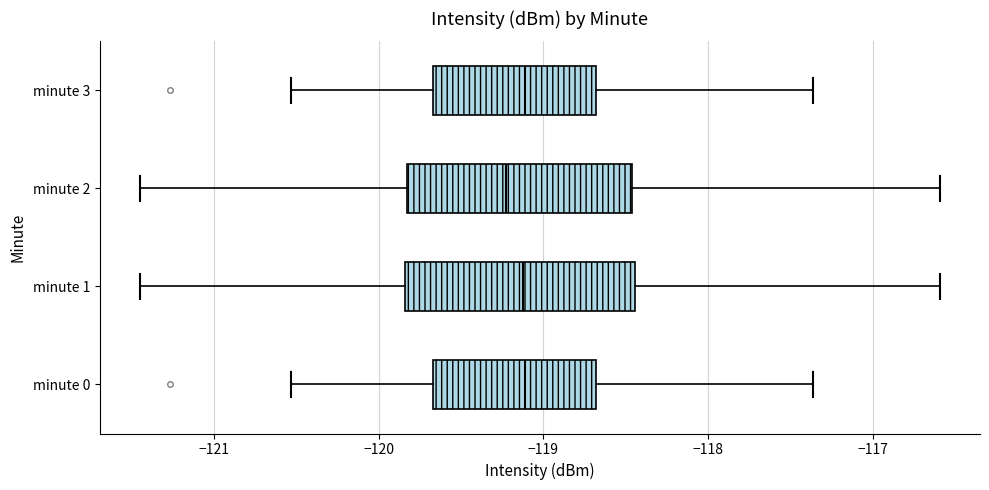

Where does the median line of the box for minute 3 sit on the x-axis? The values are not printed on the chart, so give them approximately, as read against the axis.

-119.1